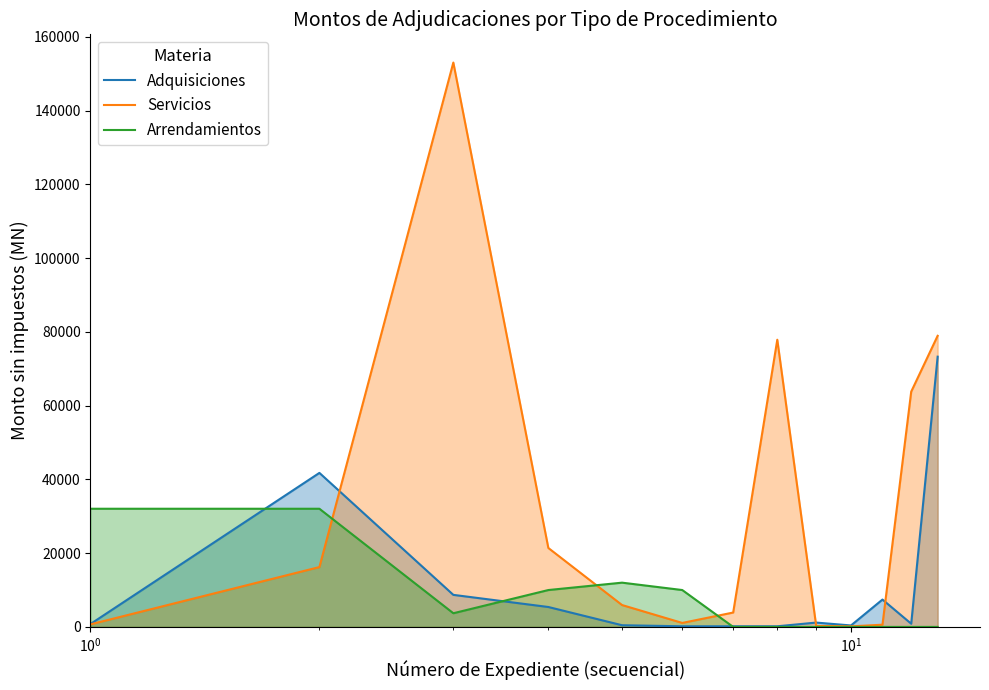

Which series has the largest total across all categories?

Servicios